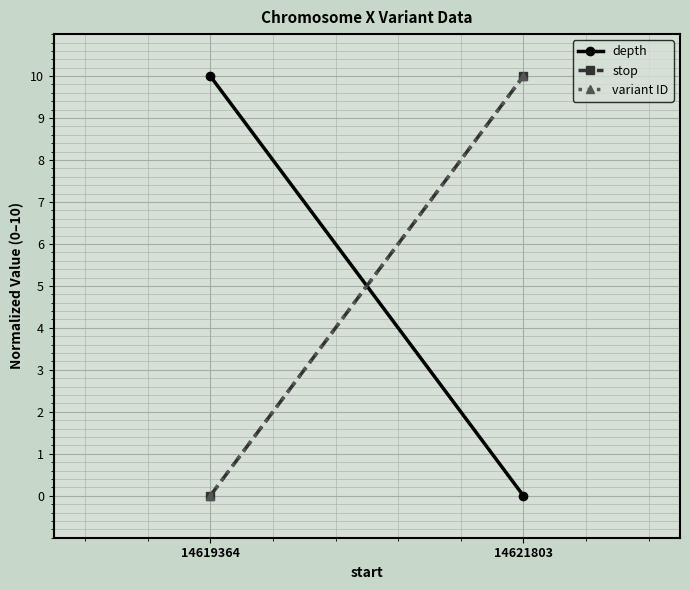

What is the sum of all variant ID values?

10